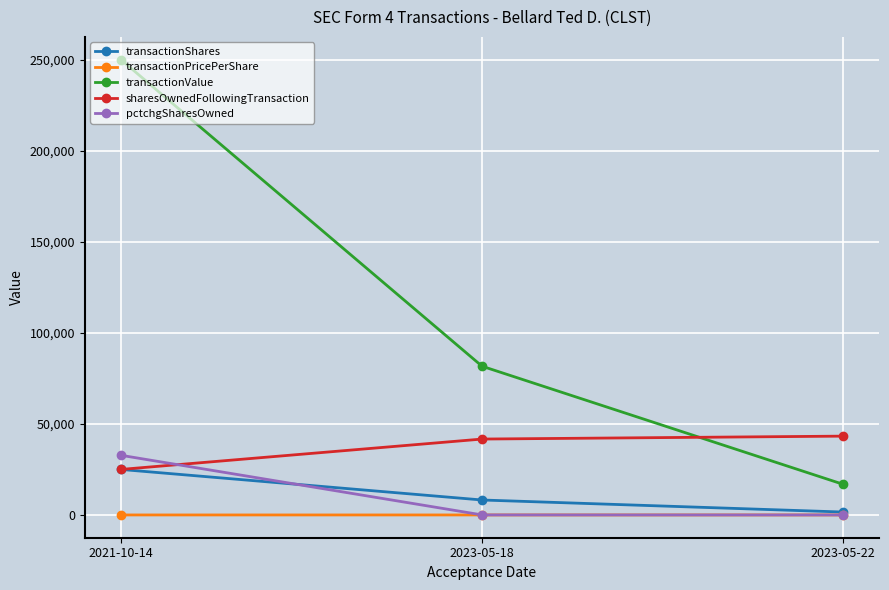

What is the value of the sharesOwnedFollowingTransaction point at the 1st from the left?

25000.0